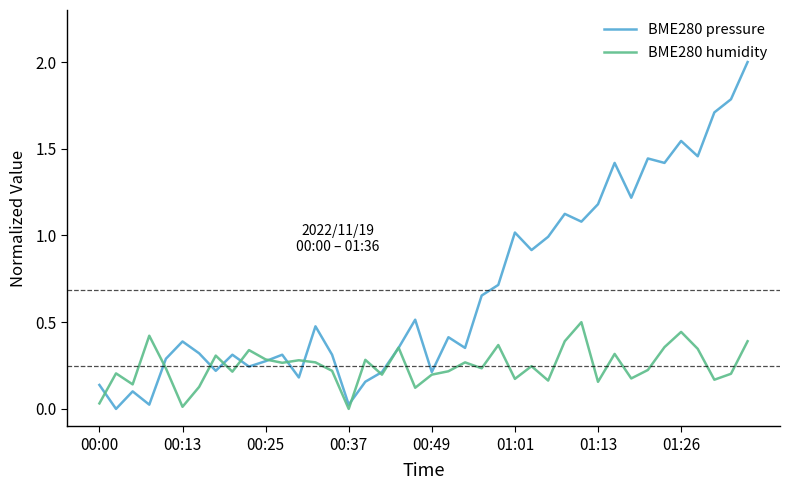

Rank the series by their maximum value, from lowest to highest.

BME280 humidity, BME280 pressure